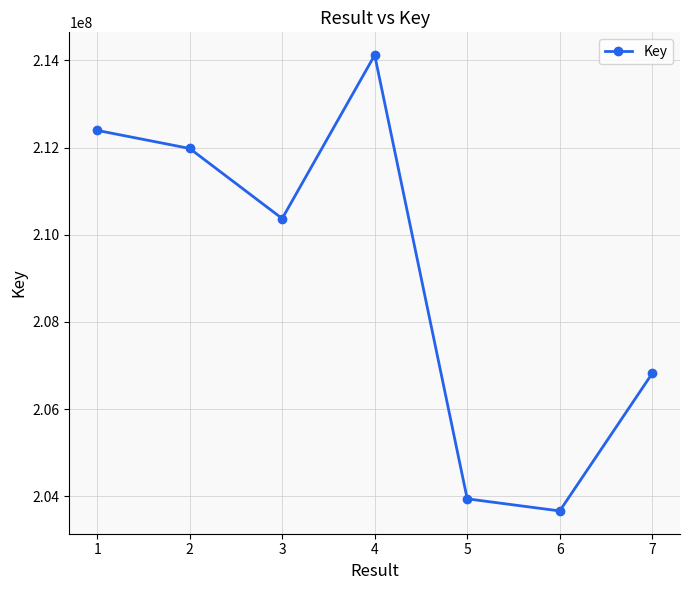

How many points are higher than both their immediate neighbors (excluding endpoints)?

1